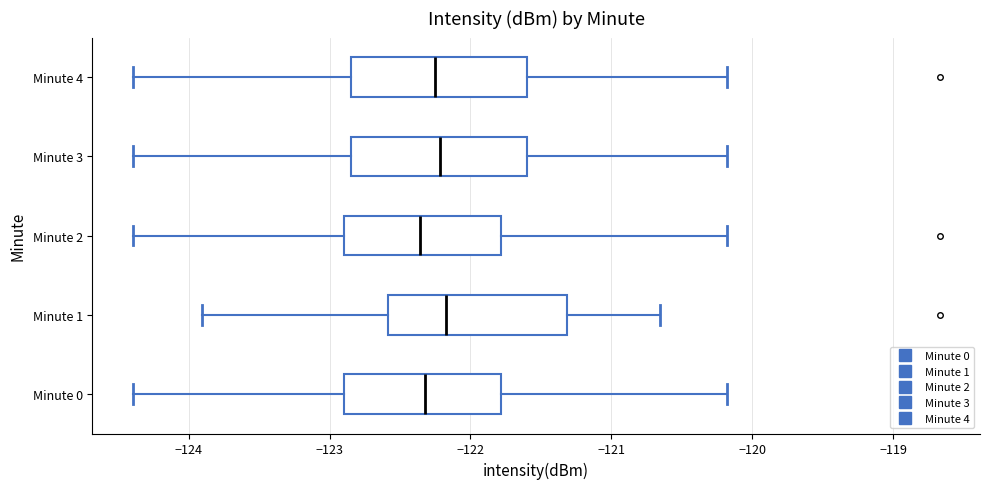

Where is the left edge of the box for Minute 2 on the x-axis? The values are not printed on the chart, so give them approximately, as read against the axis.

-122.9